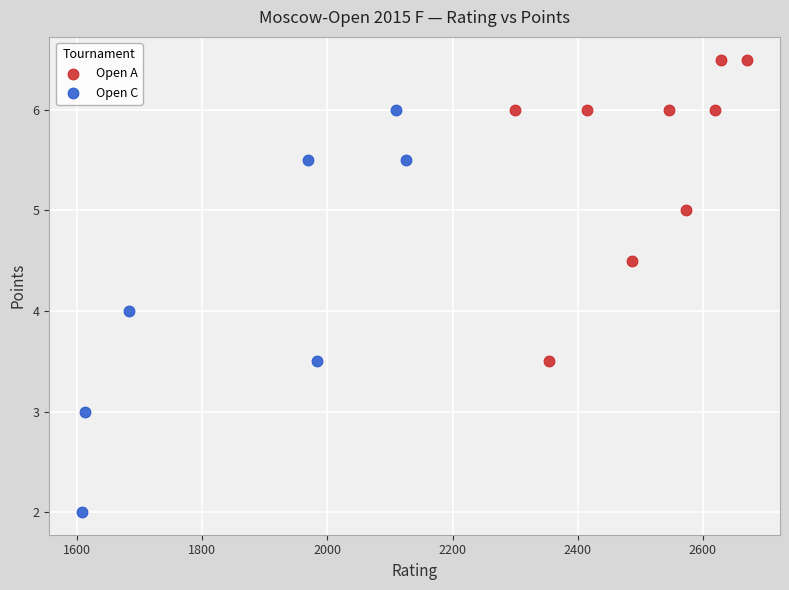

Which series contains the lowest Y value?

Open C